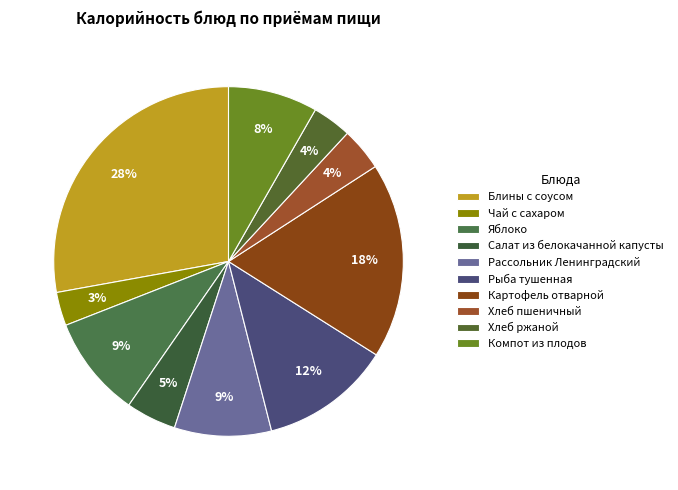

The Хлеб ржаной slice represents 4% of the pie. True or false?

True